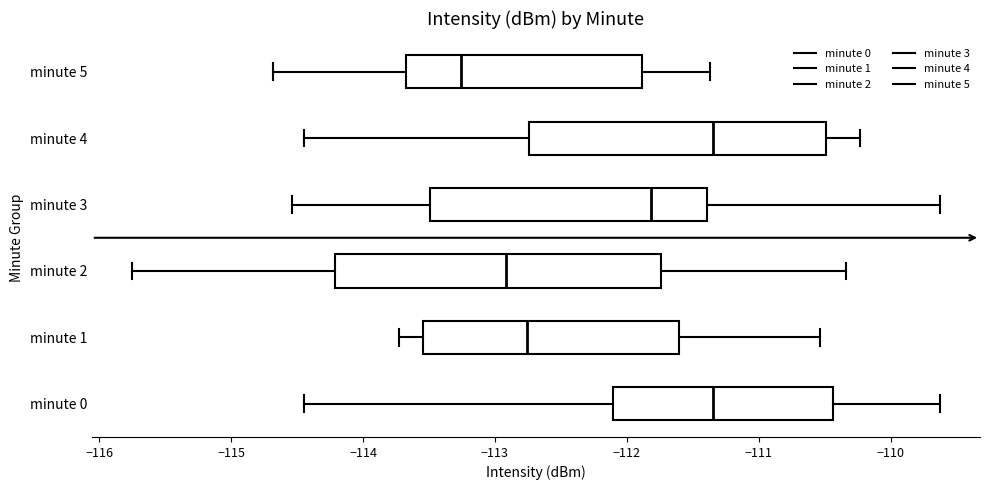

Reading bottom to top, read every box against the x-axis: the position of its median line, the range the box covers, and the ends of its whiskers. The values are not printed on the chart, so give them approximately, as read against the axis.

minute 0: median -111.3, box -112.1 to -110.4, whiskers -114.4 to -109.6
minute 1: median -112.8, box -113.5 to -111.6, whiskers -113.7 to -110.5
minute 2: median -112.9, box -114.2 to -111.7, whiskers -115.7 to -110.3
minute 3: median -111.8, box -113.5 to -111.4, whiskers -114.5 to -109.6
minute 4: median -111.3, box -112.7 to -110.5, whiskers -114.4 to -110.2
minute 5: median -113.3, box -113.7 to -111.9, whiskers -114.7 to -111.4